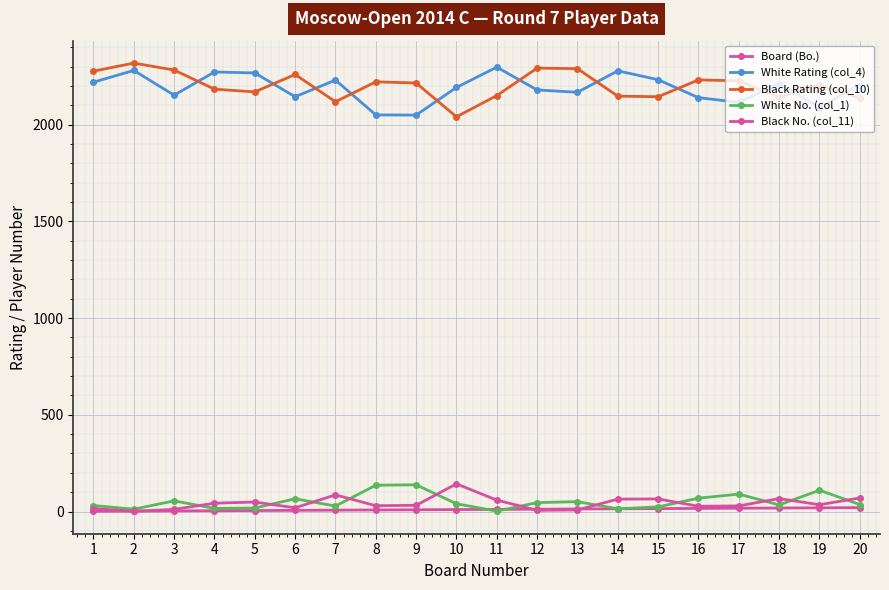

Count the number of categories in the chart.

20